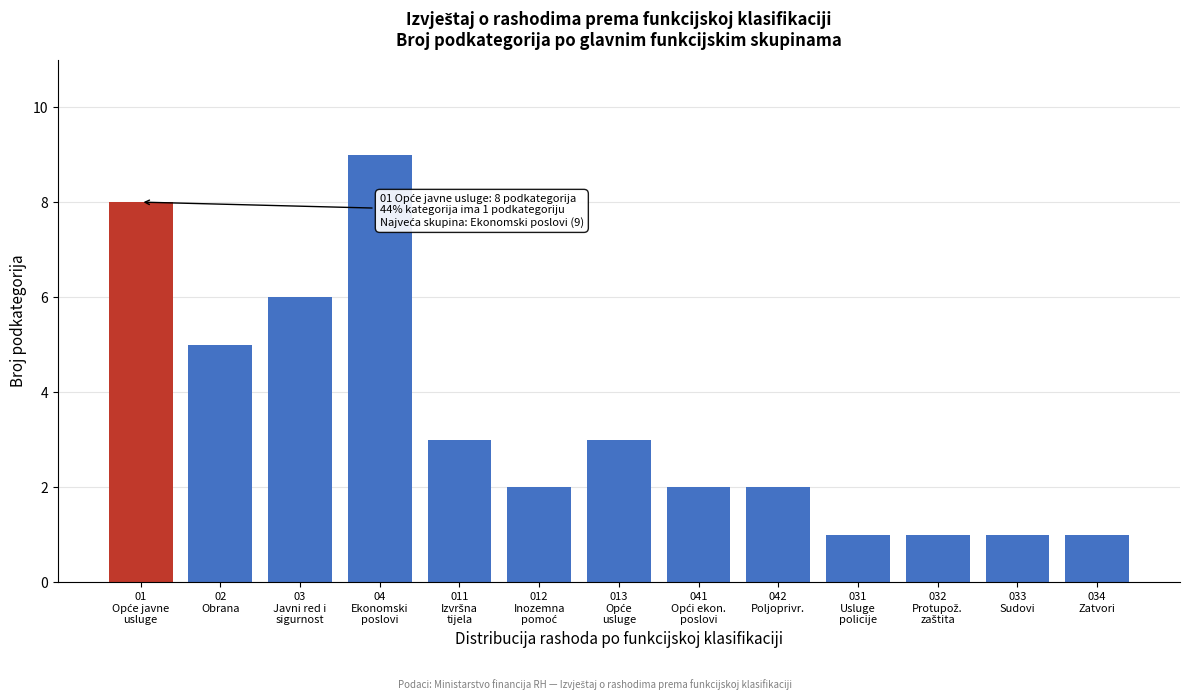

Reading left to right, extract all data points from this chart.

8	5	6	9	3	2	3	2	2	1	1	1	1